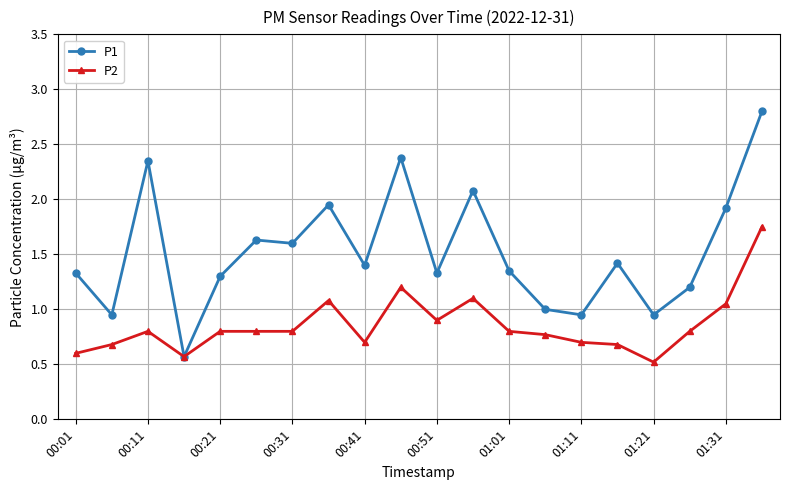

Rank the series by their average value, from highest to lowest.

P1, P2